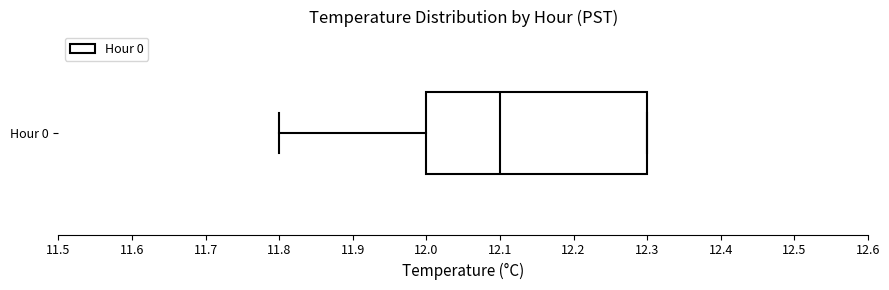

Where is the right edge of the box for Hour 0 on the x-axis? The values are not printed on the chart, so give them approximately, as read against the axis.

12.3